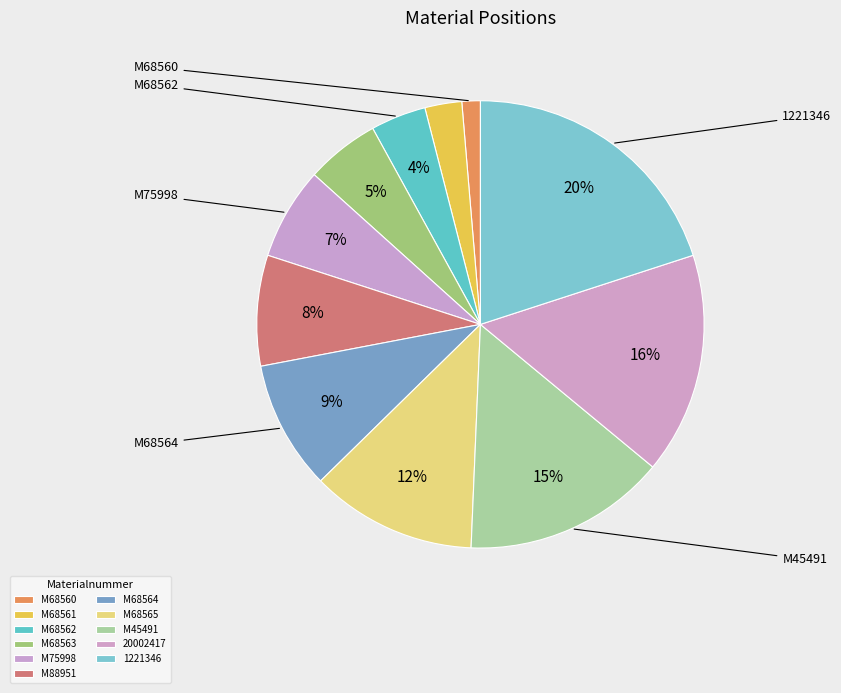

Which category has the biggest portion of the pie?

1221346